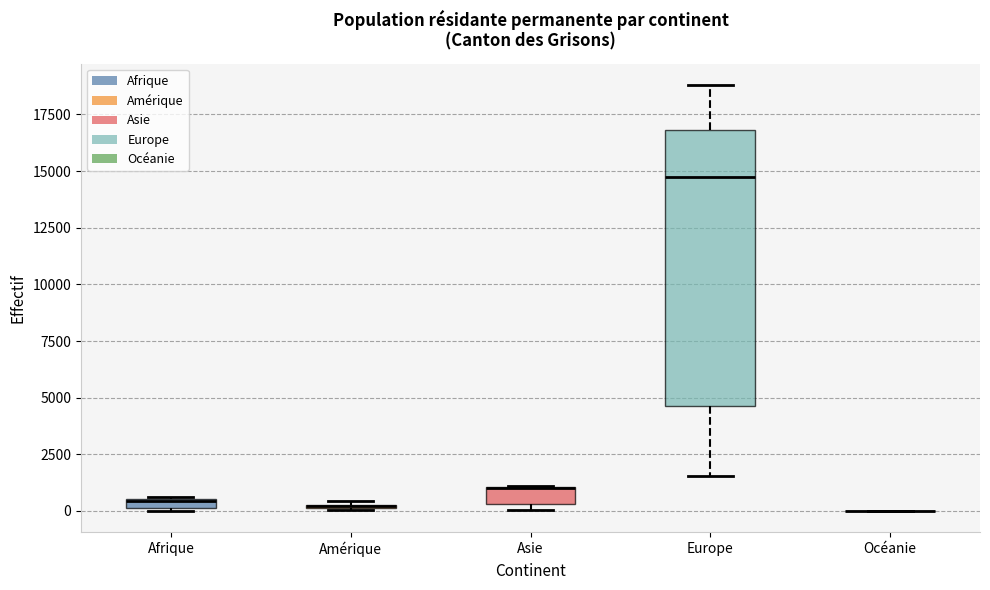

Comparing the boxes themselves (not the whiskers), which one is the tallest?

Europe